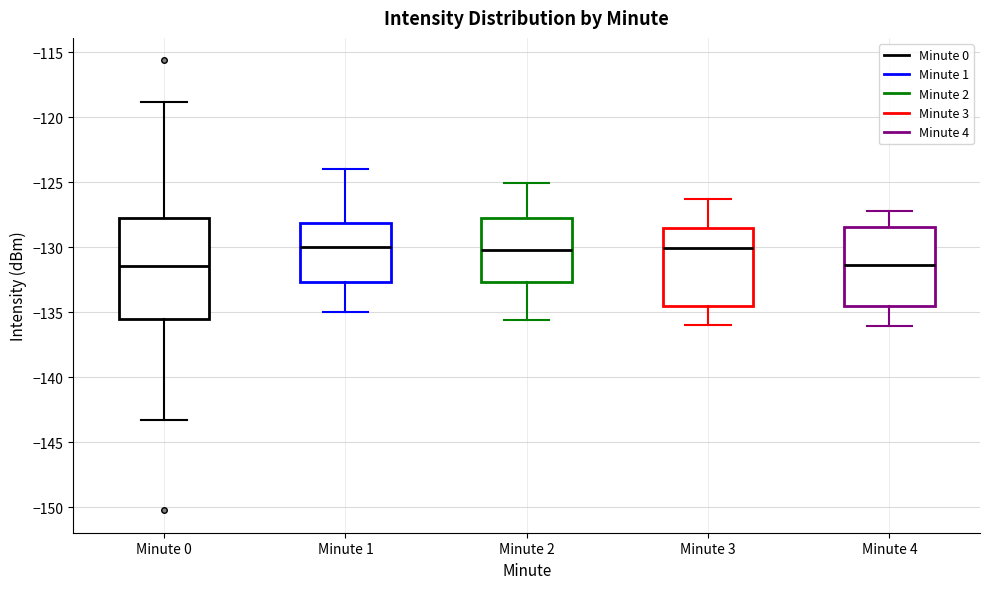

Comparing the boxes themselves (not the whiskers), which one is the tallest?

Minute 0